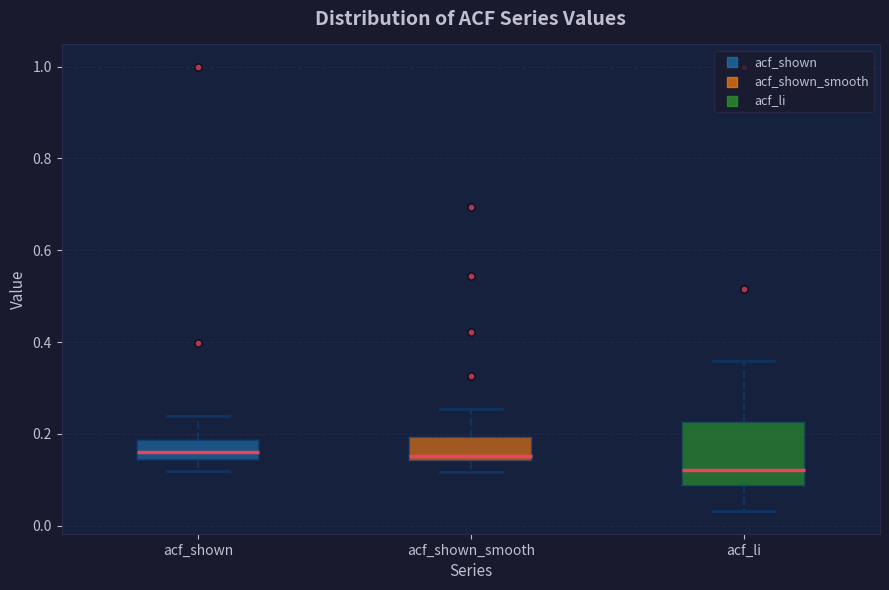

Reading left to right, transcribe this box plot: for each box, give where its median line is, the range the box spans, and where its two whiskers end, as read against the y-axis. The values are not printed on the chart, so give them approximately, as read against the axis.

acf_shown: median 0.16, box 0.14 to 0.18, whiskers 0.12 to 0.24
acf_shown_smooth: median 0.16, box 0.14 to 0.20, whiskers 0.12 to 0.26
acf_li: median 0.12, box 0.08 to 0.22, whiskers 0.04 to 0.36